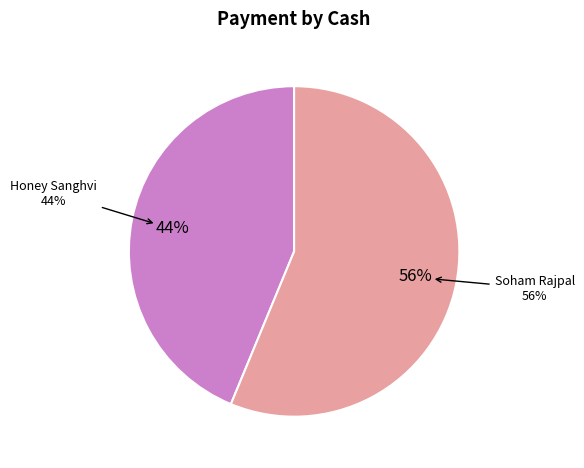

The Gurvinder Singh slice represents 0% of the pie. True or false?

True